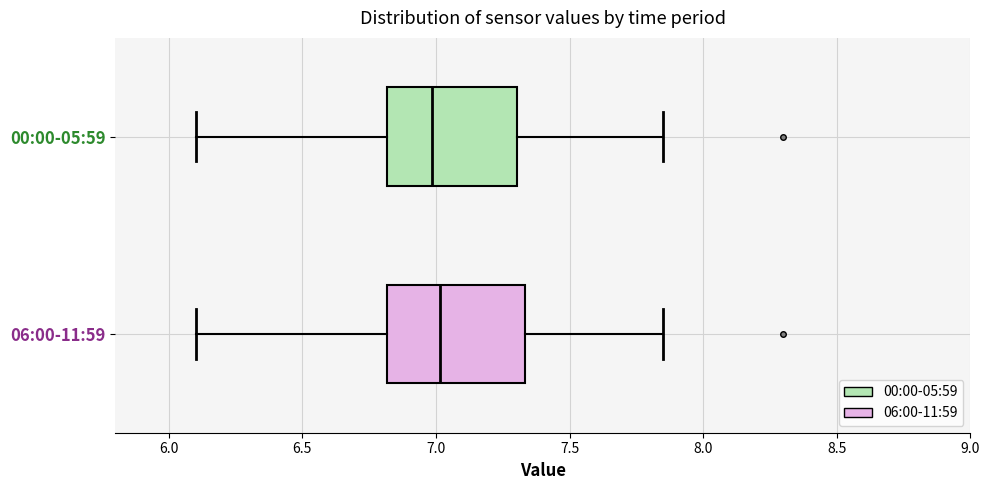

Reading bottom to top, transcribe this box plot: for each box, give where its median line is, the range the box spans, and where its two whiskers end, as read against the x-axis. The values are not printed on the chart, so give them approximately, as read against the axis.

06:00-11:59: median 7.00, box 6.80 to 7.35, whiskers 6.10 to 7.85
00:00-05:59: median 7.00, box 6.80 to 7.30, whiskers 6.10 to 7.85